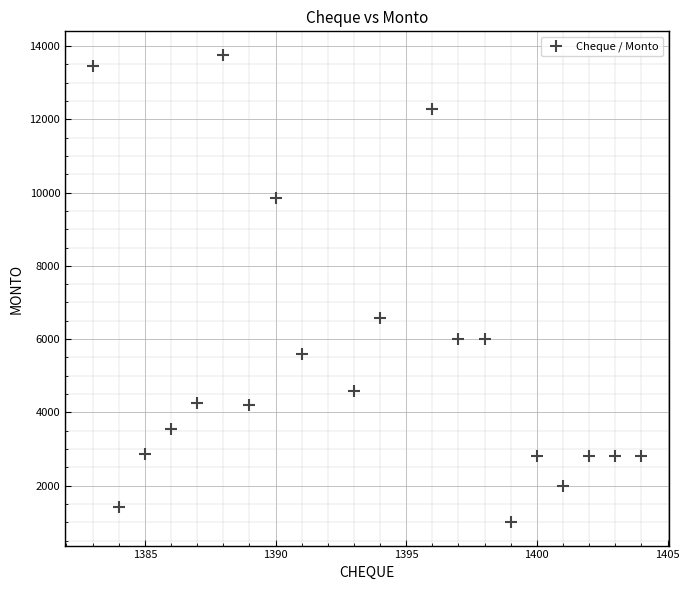

What is the range of Y values (max minus min)?

12763.8